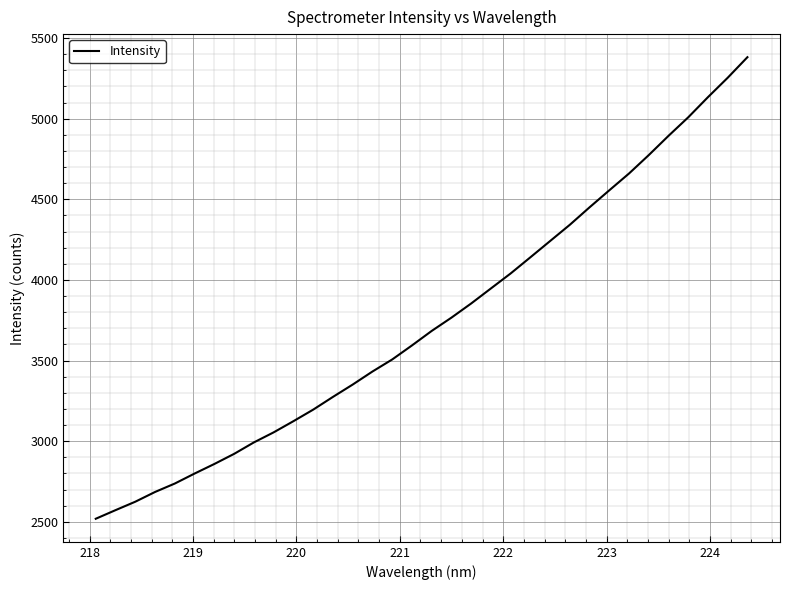

What is the difference between the maximum and minimum values?

2862.0